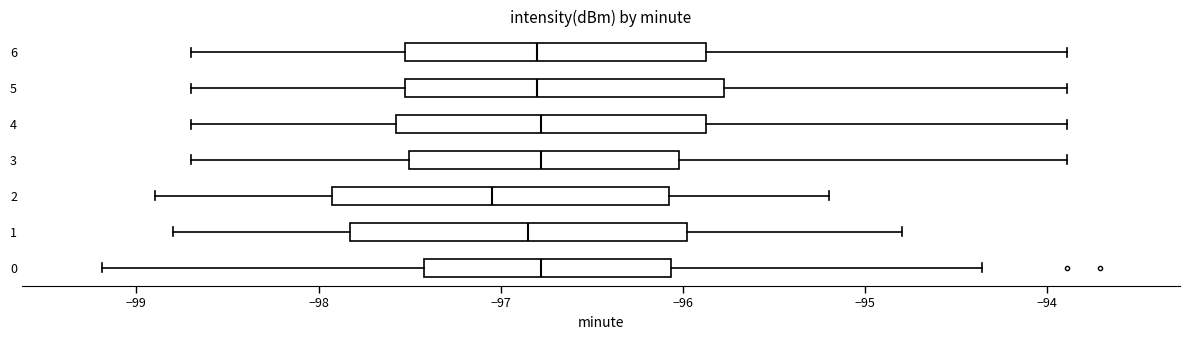

Reading bottom to top, read every box against the x-axis: the position of its median line, the range the box covers, and the ends of its whiskers. The values are not printed on the chart, so give them approximately, as read against the axis.

0: median -96.8, box -97.4 to -96.1, whiskers -99.2 to -94.4
1: median -96.8, box -97.8 to -96.0, whiskers -98.8 to -94.8
2: median -97.0, box -97.9 to -96.1, whiskers -98.9 to -95.2
3: median -96.8, box -97.5 to -96.0, whiskers -98.7 to -93.9
4: median -96.8, box -97.6 to -95.9, whiskers -98.7 to -93.9
5: median -96.8, box -97.5 to -95.8, whiskers -98.7 to -93.9
6: median -96.8, box -97.5 to -95.9, whiskers -98.7 to -93.9